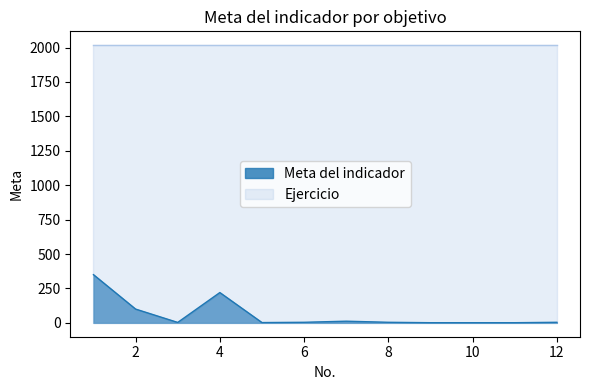

How many categories are shown in the chart?

12